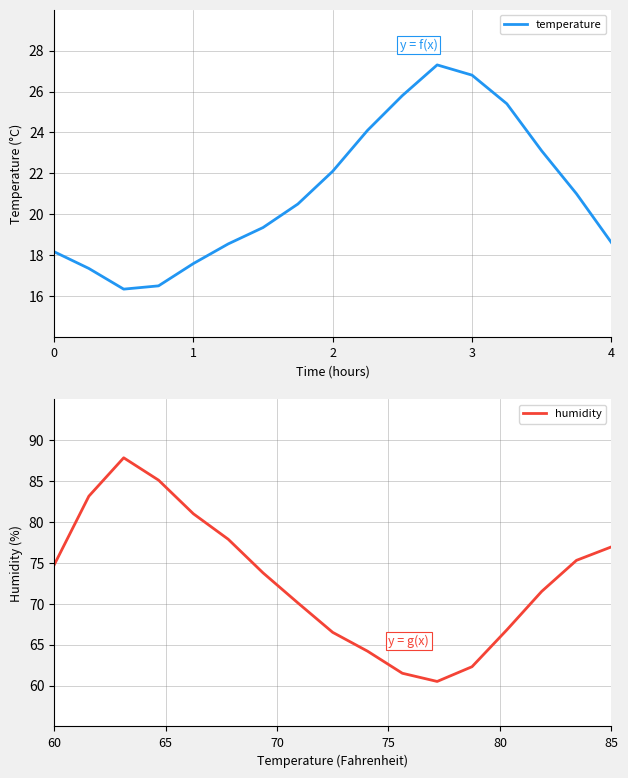

What is the sum of the humidity values at 14 and 9?

135.7